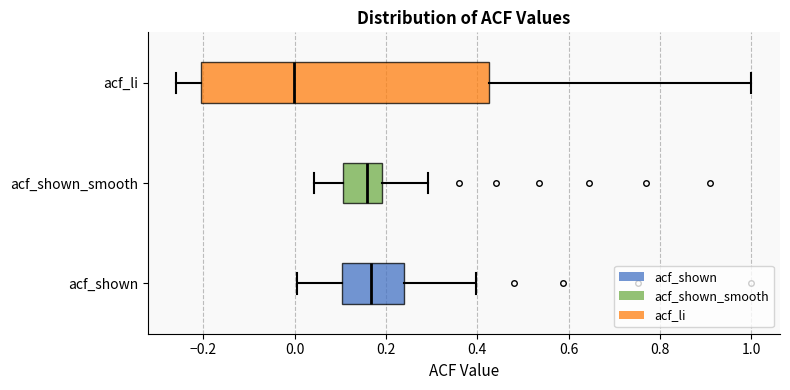

Reading bottom to top, transcribe this box plot: for each box, give where its median line is, the range the box spans, and where its two whiskers end, as read against the x-axis. The values are not printed on the chart, so give them approximately, as read against the axis.

acf_shown: median 0.16, box 0.10 to 0.24, whiskers 0.00 to 0.40
acf_shown_smooth: median 0.16, box 0.10 to 0.20, whiskers 0.04 to 0.30
acf_li: median 0.00, box -0.20 to 0.42, whiskers -0.26 to 1.00